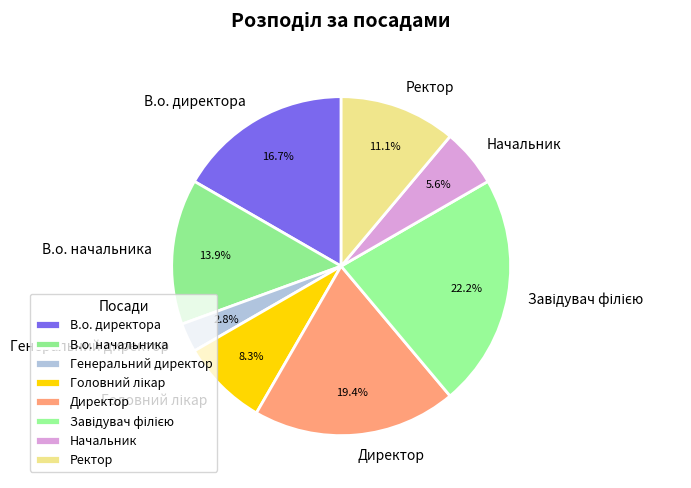

What percentage is the Ректор slice, to the nearest percent?

11%